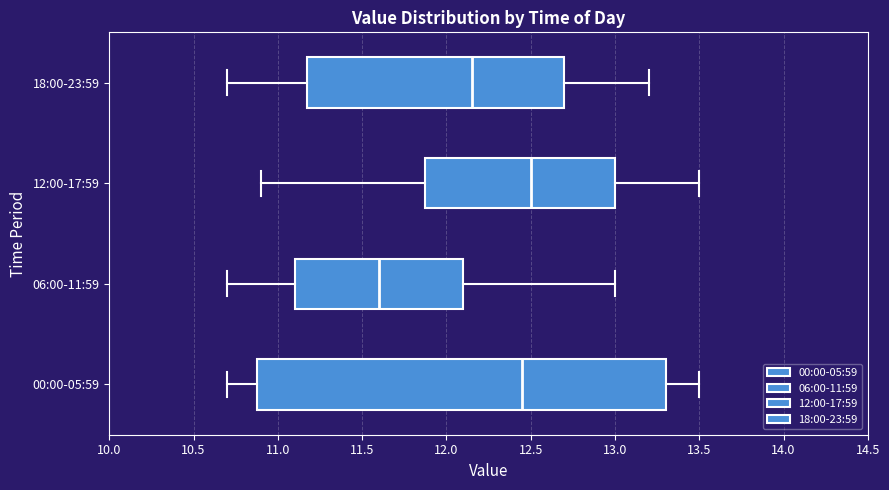

Where is the right edge of the box for 00:00-05:59 on the x-axis? The values are not printed on the chart, so give them approximately, as read against the axis.

13.30